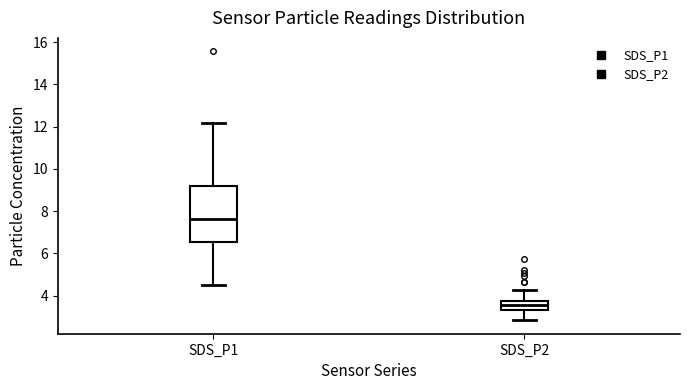

Reading left to right, read every box against the y-axis: the position of its median line, the range the box covers, and the ends of its whiskers. The values are not printed on the chart, so give them approximately, as read against the axis.

SDS_P1: median 7.6, box 6.6 to 9.2, whiskers 4.6 to 12.2
SDS_P2: median 3.6, box 3.4 to 3.8, whiskers 2.8 to 4.2